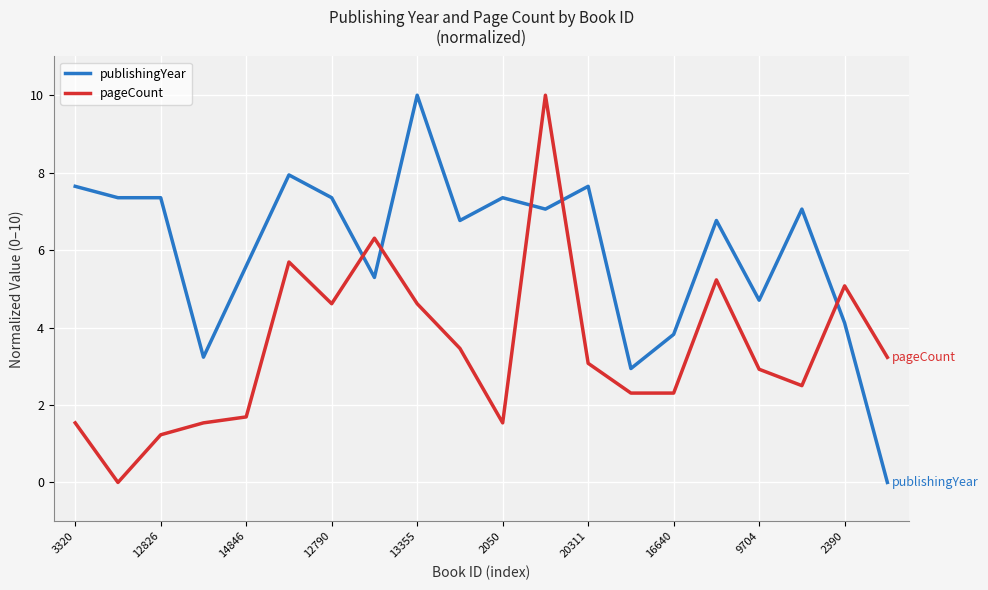

What is the difference between the maximum and minimum values in the publishingYear series?

10.0